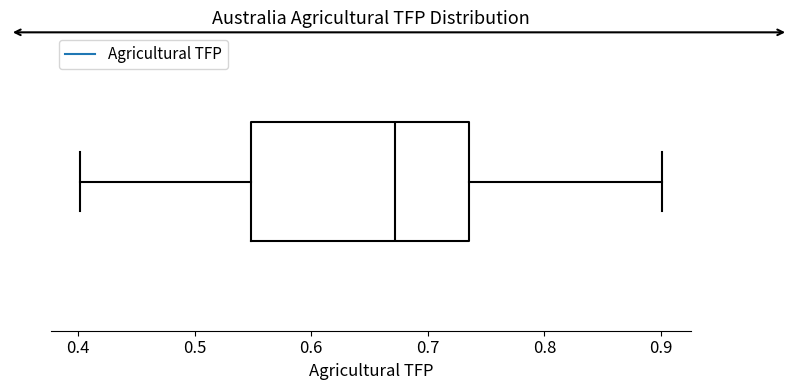

Where is the left edge of the box on the x-axis? The values are not printed on the chart, so give them approximately, as read against the axis.

0.55